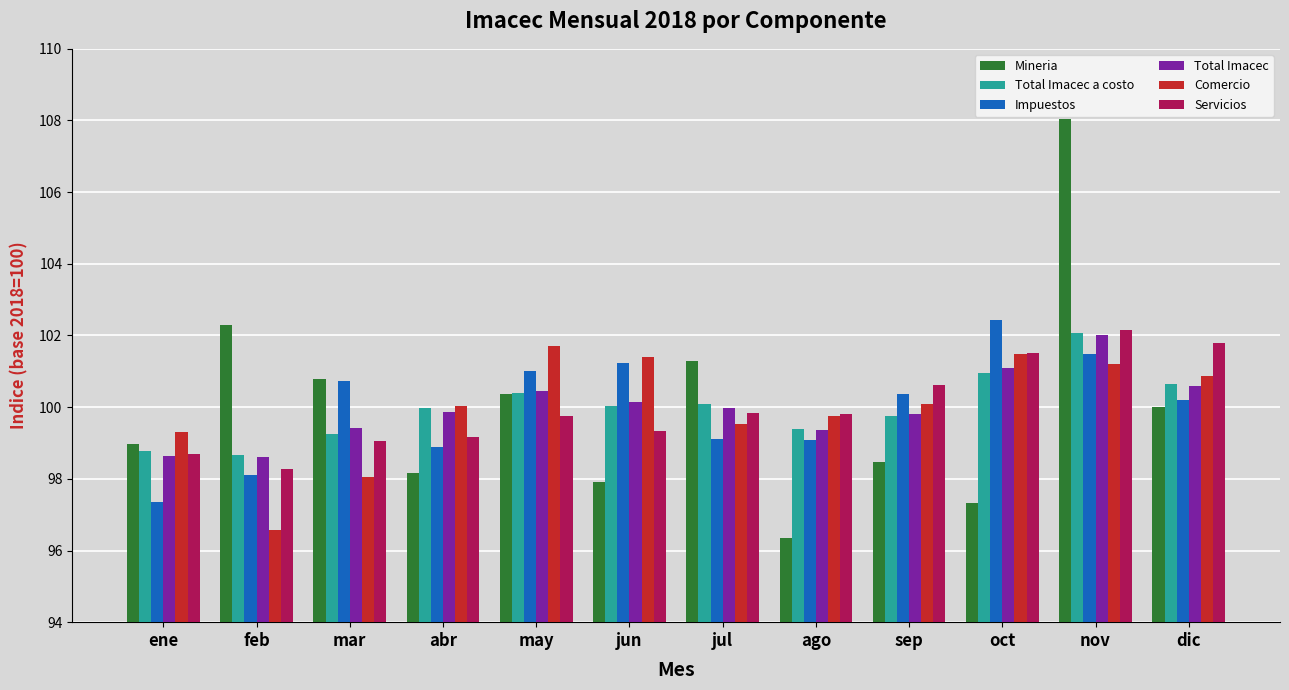

How many data points does each series have?

12